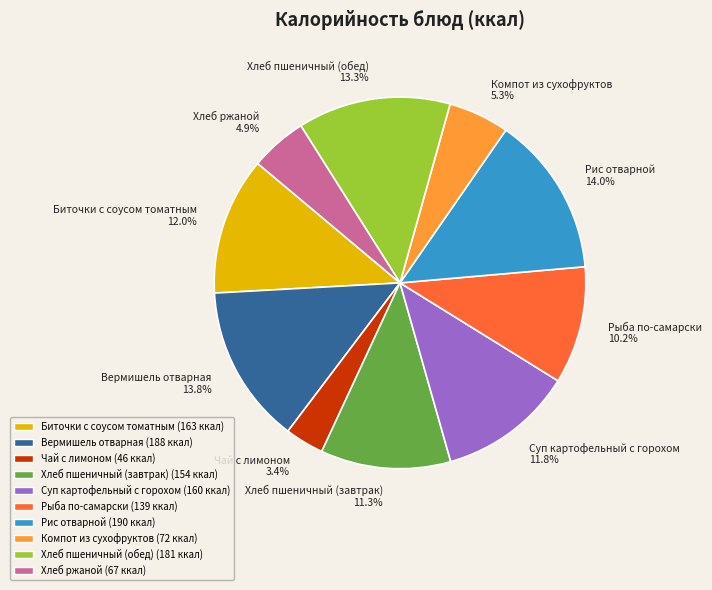

Does any single category account for the majority?

No